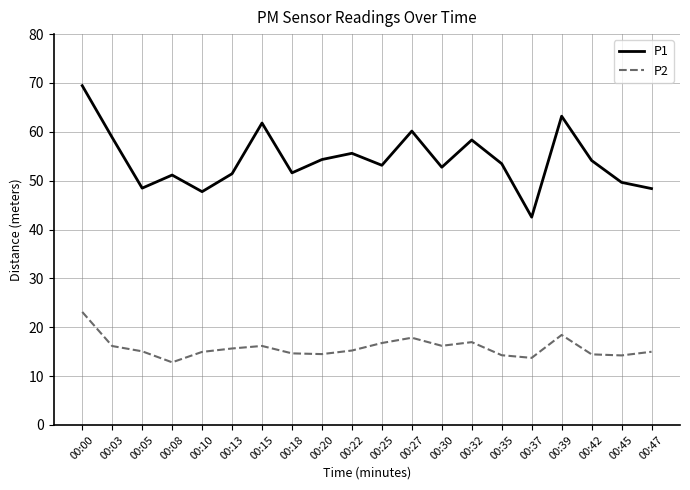

What is the difference between the maximum and minimum values in the P1 series?

26.9